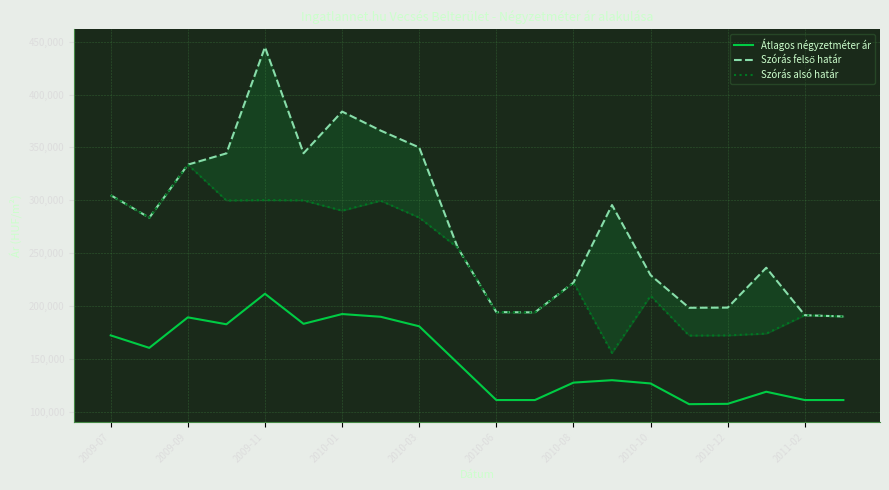

At which label does Átlagos négyzetméter ár reach its peak?

2009-11